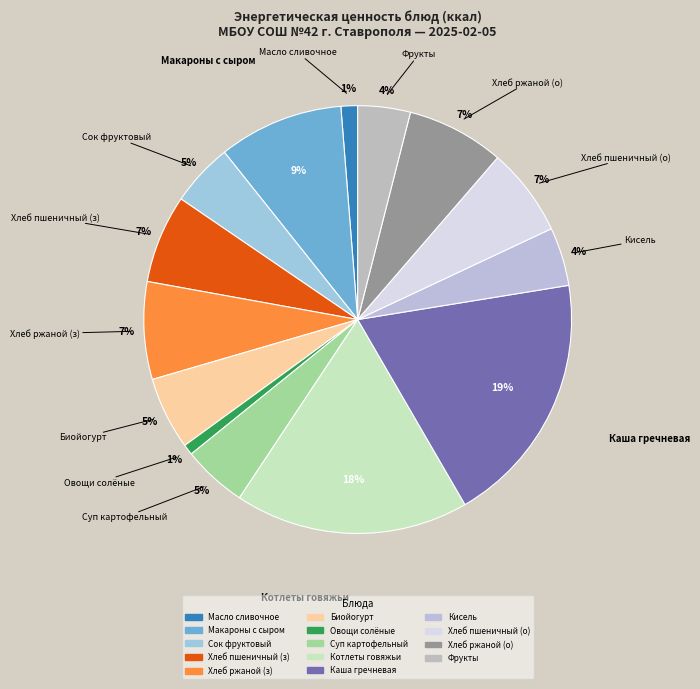

What is the largest slice in the pie chart?

КАША ГРЕЧНЕВАЯ РАССЫПЧАТАЯ